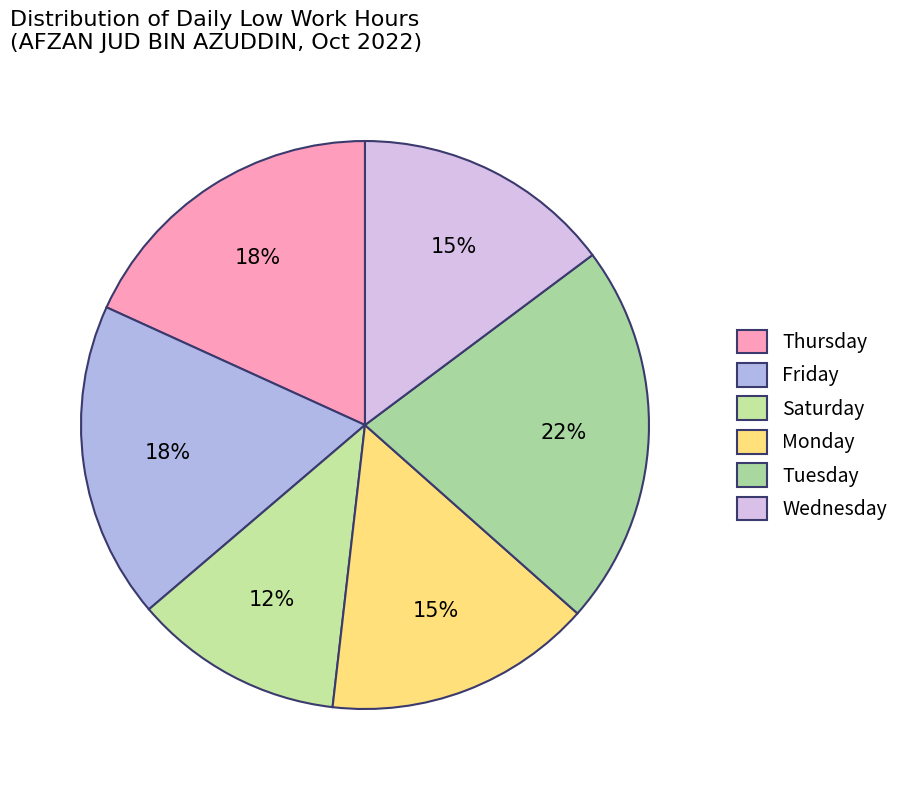

Count the number of slices in the pie.

6